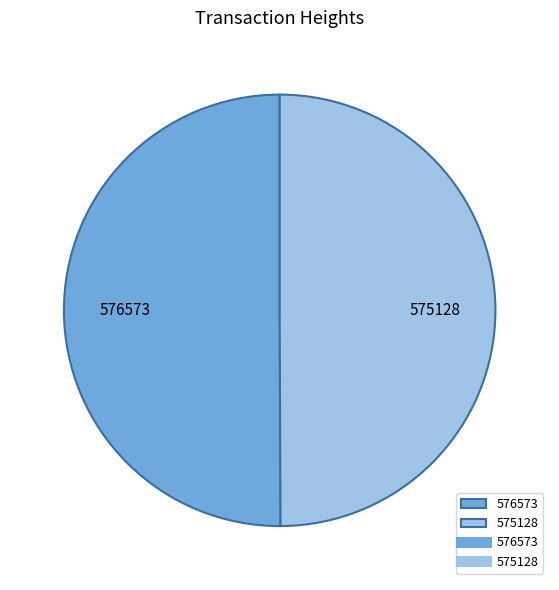

Approximately how many times larger is the value at 576573 compared to 575128?

1.0